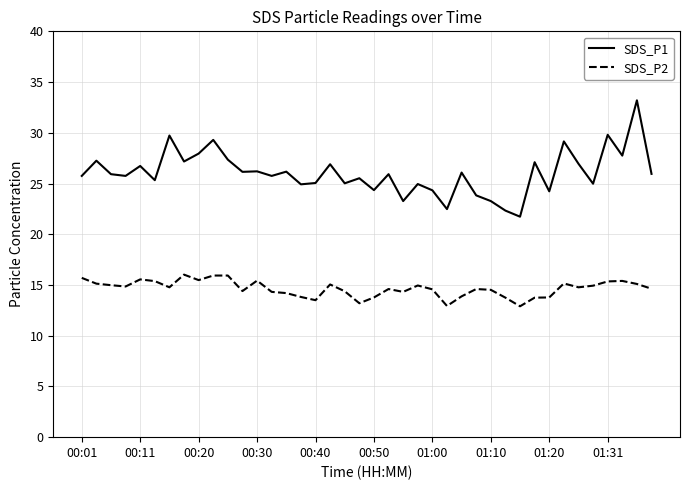

Rank the series by their maximum value, from lowest to highest.

SDS_P2, SDS_P1